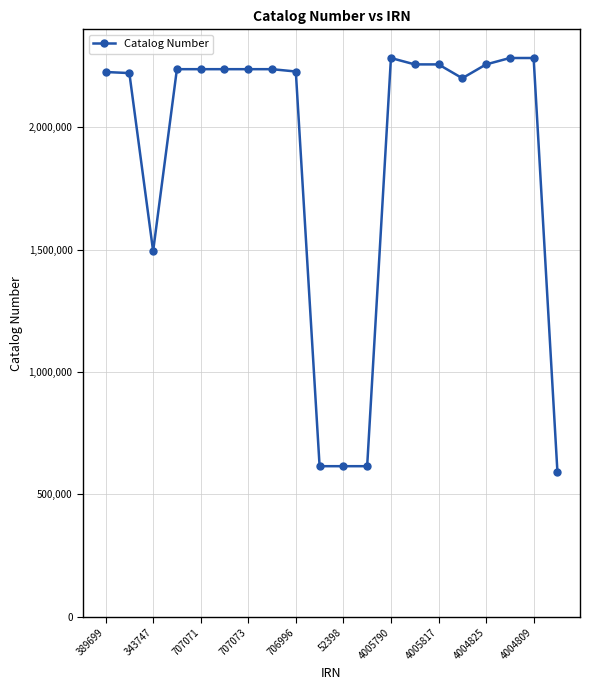

How many lines are shown in the chart?

1